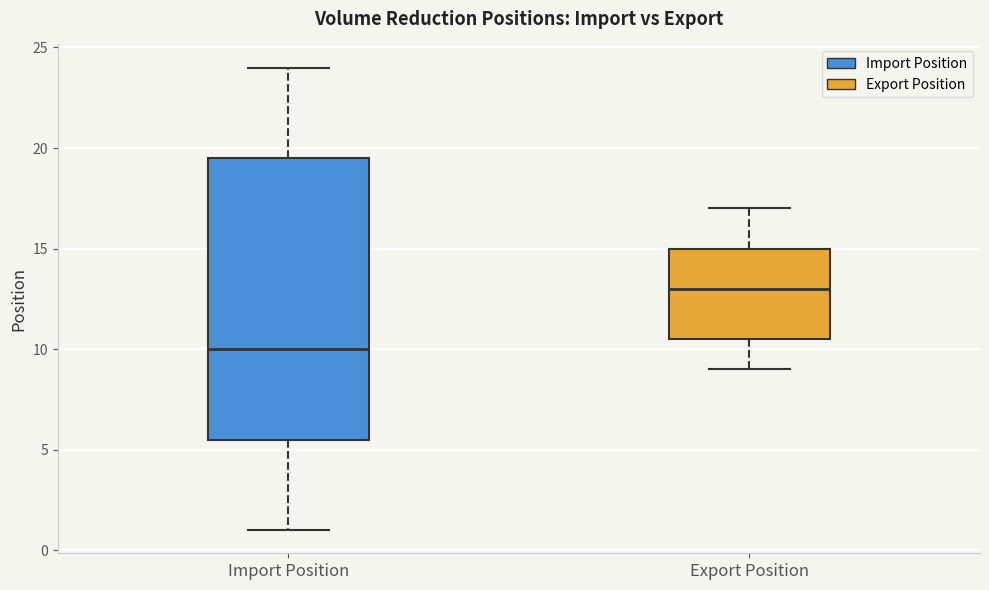

Reading left to right, transcribe this box plot: for each box, give where its median line is, the range the box spans, and where its two whiskers end, as read against the y-axis. The values are not printed on the chart, so give them approximately, as read against the axis.

Import Position: median 10.0, box 5.5 to 19.5, whiskers 1.0 to 24.0
Export Position: median 13.0, box 10.5 to 15.0, whiskers 9.0 to 17.0